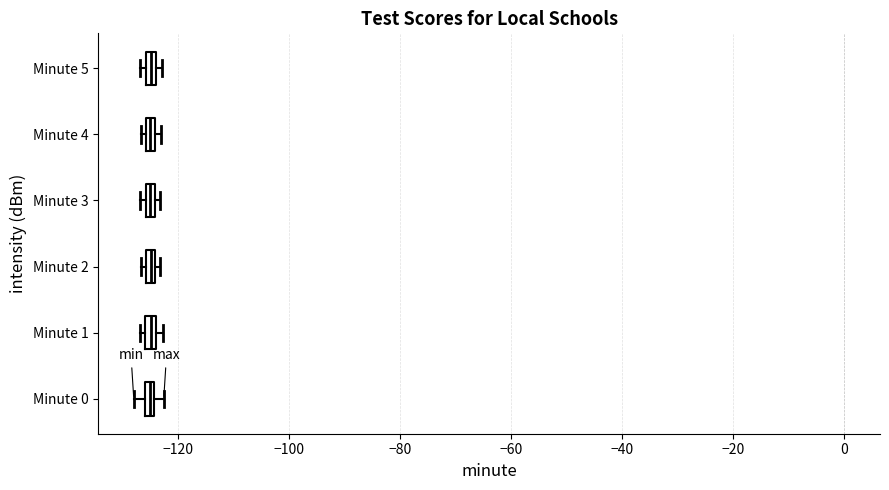

Where is the right edge of the box for Minute 4 on the x-axis? The values are not printed on the chart, so give them approximately, as read against the axis.

-124